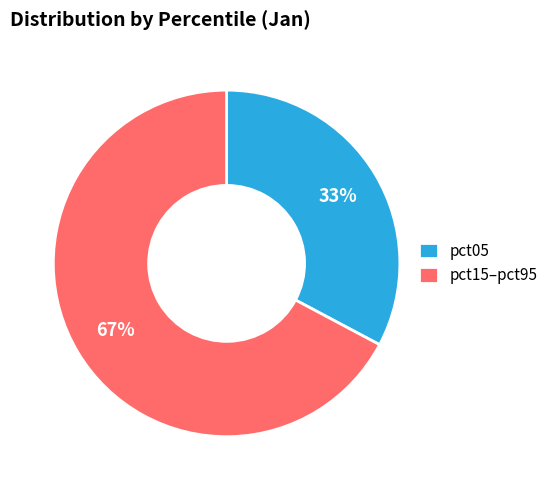

Is it true that pct05 is 33% of the pie?

True